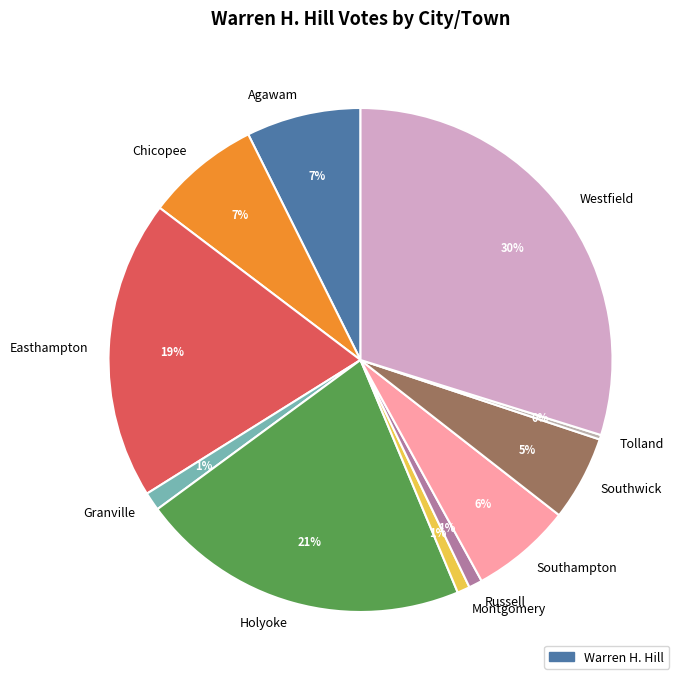

Is the sum of Tolland and Holyoke greater than half?

No